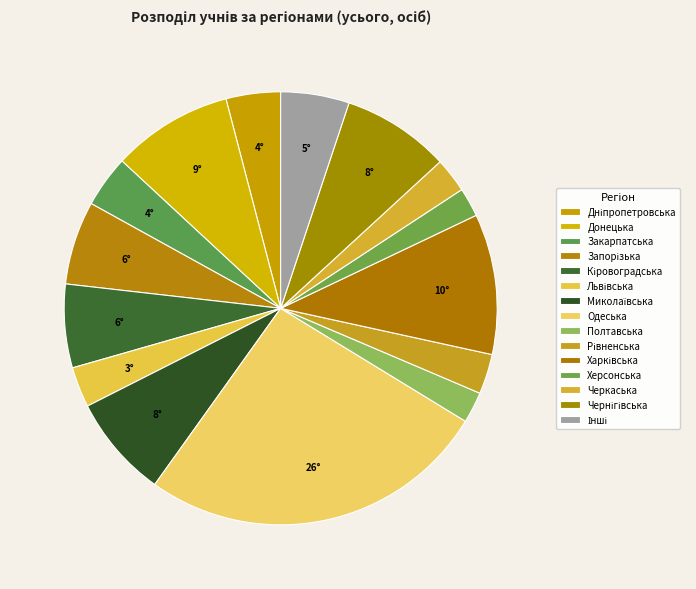

Is there a majority slice in this chart?

No